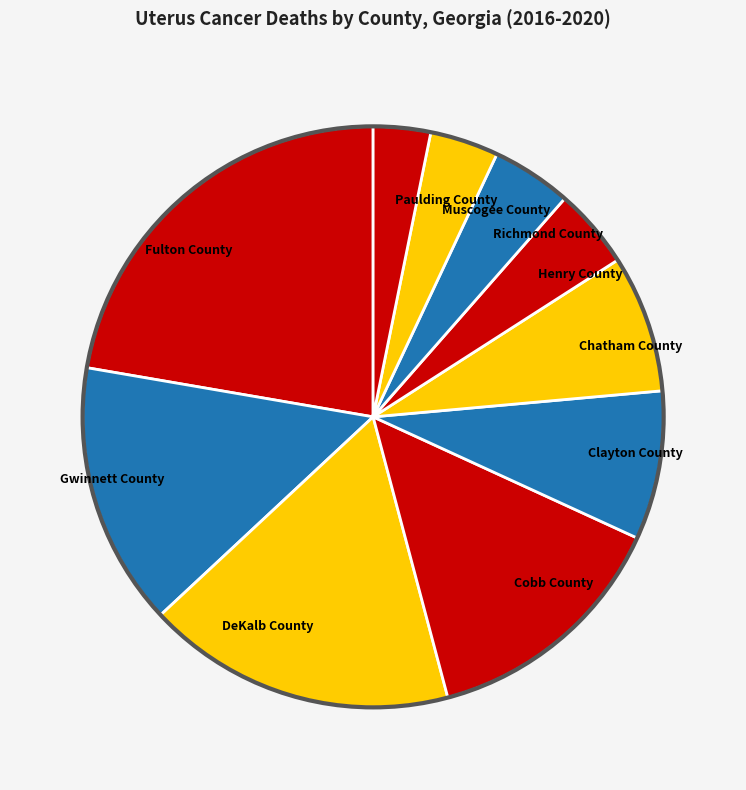

How many segments does this pie chart have?

10